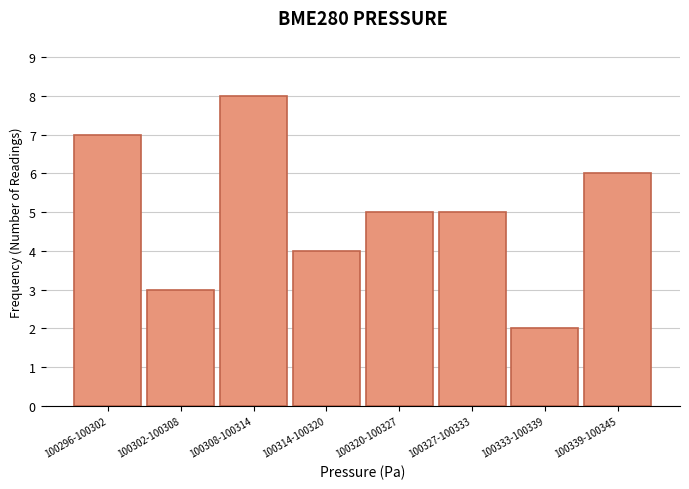

Reading right to left, extract all data points from this chart.

100339-100345=6	100333-100339=2	100327-100333=5	100320-100327=5	100314-100320=4	100308-100314=8	100302-100308=3	100296-100302=7